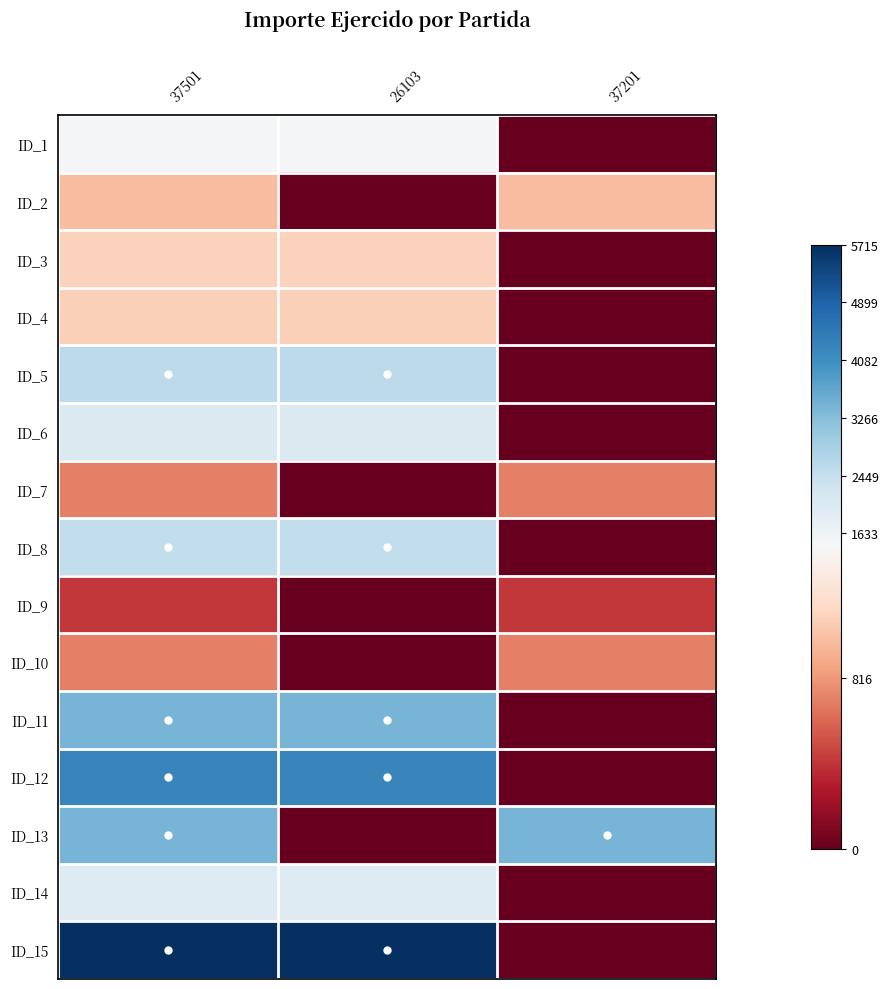

Reading right to left, transcribe all the data shown in this chart.

ID_1: 37201=0.0	26103=1500.0	37501=1500.0
ID_2: 37201=995.0	26103=0.0	37501=995.0
ID_3: 37201=0.0	26103=1105.0	37501=1105.0
ID_4: 37201=0.0	26103=1097.0	37501=1097.0
ID_5: 37201=0.0	26103=2547.0	37501=2547.0
ID_6: 37201=0.0	26103=2056.0	37501=2056.0
ID_7: 37201=721.0	26103=0.0	37501=721.0
ID_8: 37201=0.0	26103=2484.0	37501=2484.0
ID_9: 37201=425.0	26103=0.0	37501=425.0
ID_10: 37201=721.0	26103=0.0	37501=721.0
ID_11: 37201=0.0	26103=3420.0	37501=3420.0
ID_12: 37201=0.0	26103=4248.0	37501=4248.0
ID_13: 37201=3430.0	26103=0.0	37501=3430.0
ID_14: 37201=0.0	26103=1993.0	37501=1993.0
ID_15: 37201=0.0	26103=5715.2	37501=5715.2